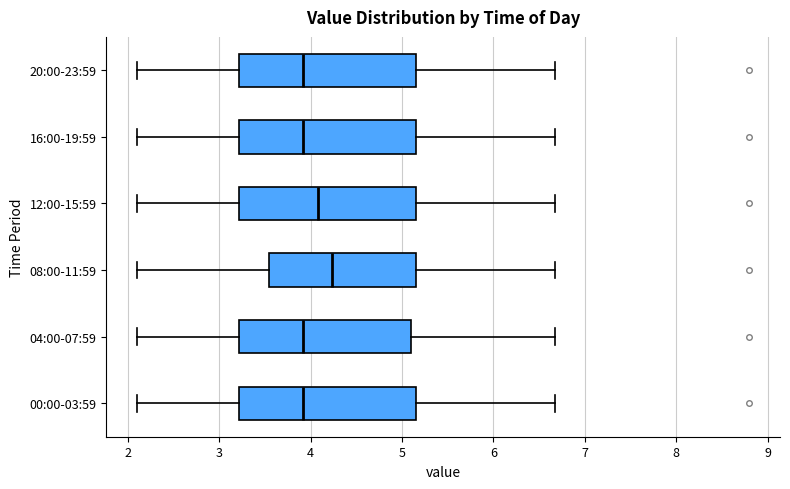

Reading bottom to top, transcribe this box plot: for each box, give where its median line is, the range the box spans, and where its two whiskers end, as read against the x-axis. The values are not printed on the chart, so give them approximately, as read against the axis.

00:00-03:59: median 3.9, box 3.2 to 5.2, whiskers 2.1 to 6.7
04:00-07:59: median 3.9, box 3.2 to 5.1, whiskers 2.1 to 6.7
08:00-11:59: median 4.2, box 3.5 to 5.2, whiskers 2.1 to 6.7
12:00-15:59: median 4.1, box 3.2 to 5.2, whiskers 2.1 to 6.7
16:00-19:59: median 3.9, box 3.2 to 5.2, whiskers 2.1 to 6.7
20:00-23:59: median 3.9, box 3.2 to 5.2, whiskers 2.1 to 6.7